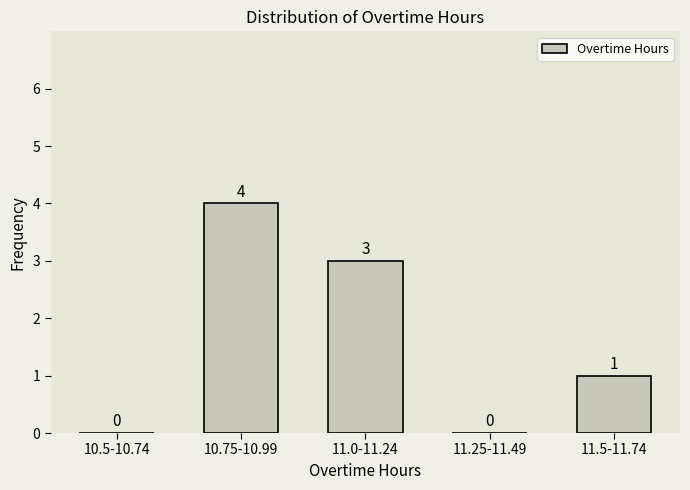

True or false: the data shows -3 at 10.5-10.74.

False